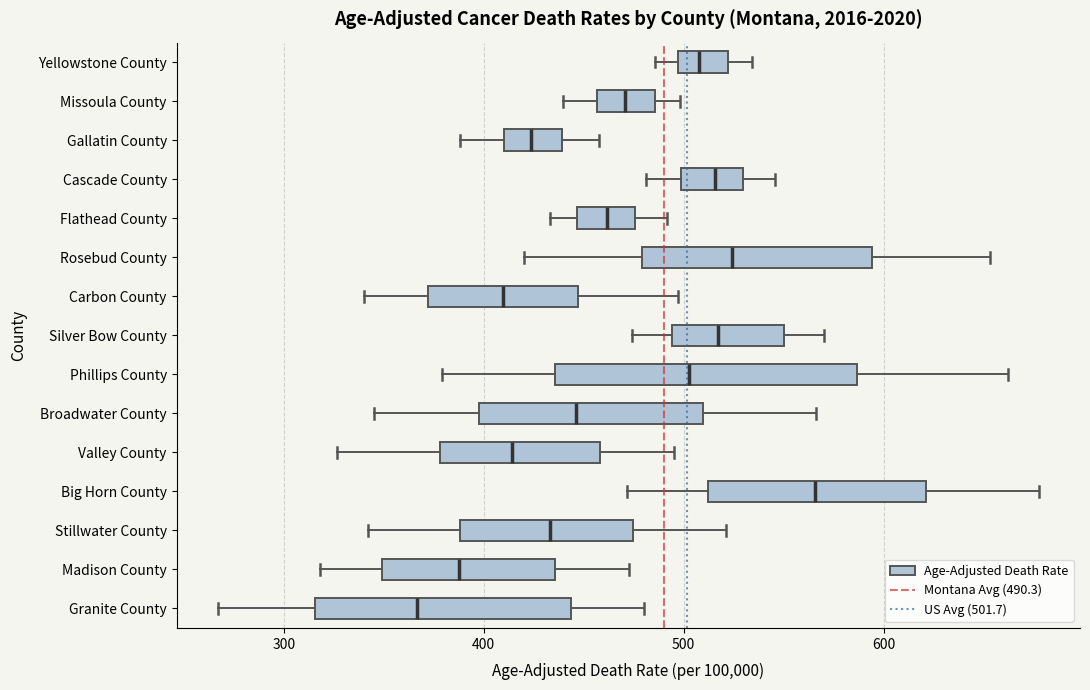

Where is the left edge of the box for Big Horn County on the x-axis? The values are not printed on the chart, so give them approximately, as read against the axis.

510